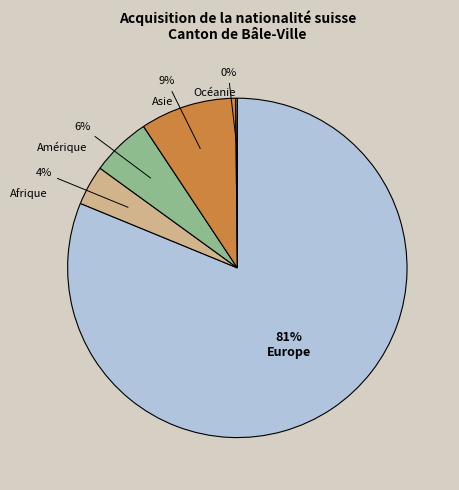

Is it true that Océanie is 0% of the pie?

True